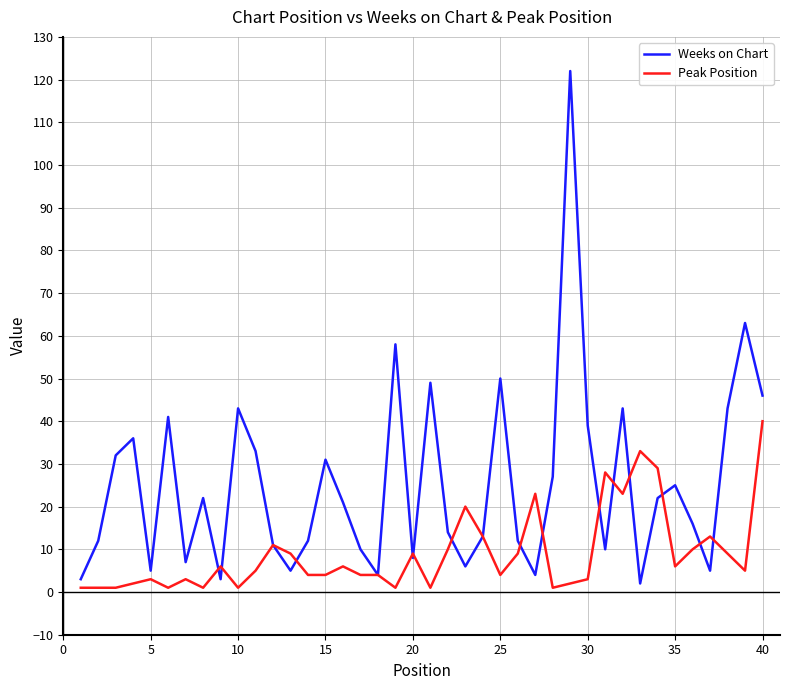

What is the greatest value displayed?

122